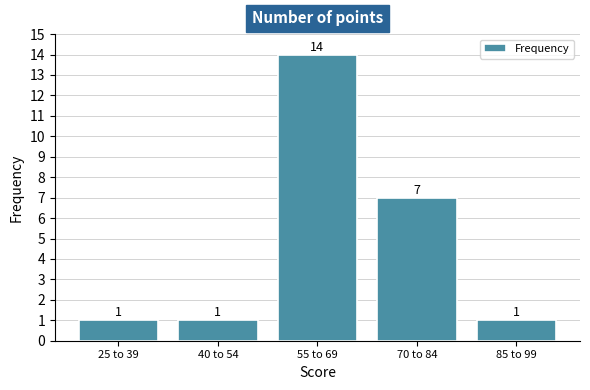

Reading left to right, what are all the values shown in this chart?

1	1	14	7	1